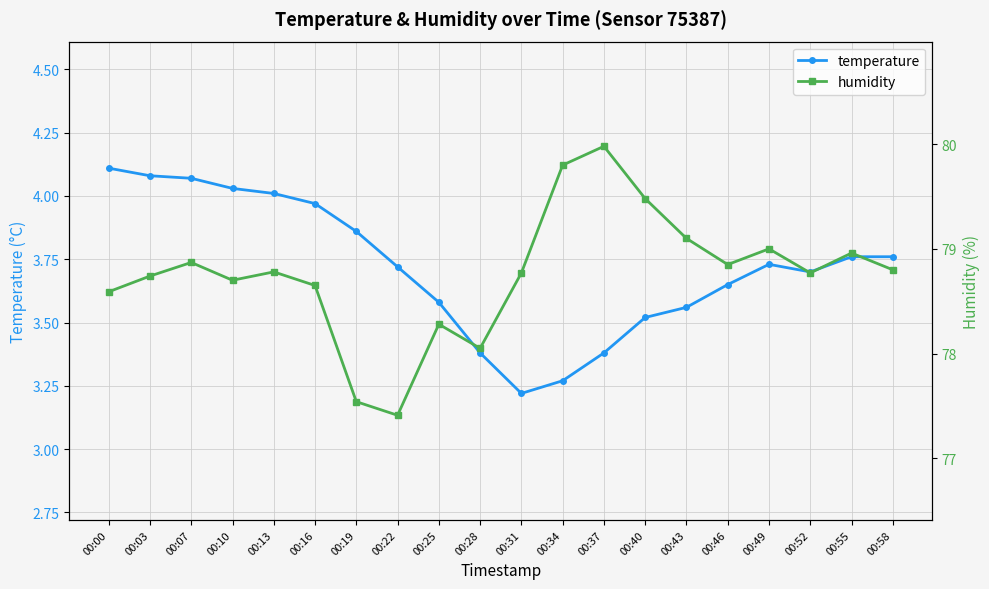

Reading left to right, list all the values displayed in this chart.

temperature: 4.1	4.1	4.1	4.0	4.0	4.0	3.9	3.7	3.6	3.4	3.2	3.3	3.4	3.5	3.6	3.6	3.7	3.7	3.8	3.8
humidity: 78.6	78.7	78.9	78.7	78.8	78.7	77.5	77.4	78.3	78.0	78.8	79.8	80.0	79.5	79.1	78.8	79.0	78.8	79.0	78.8